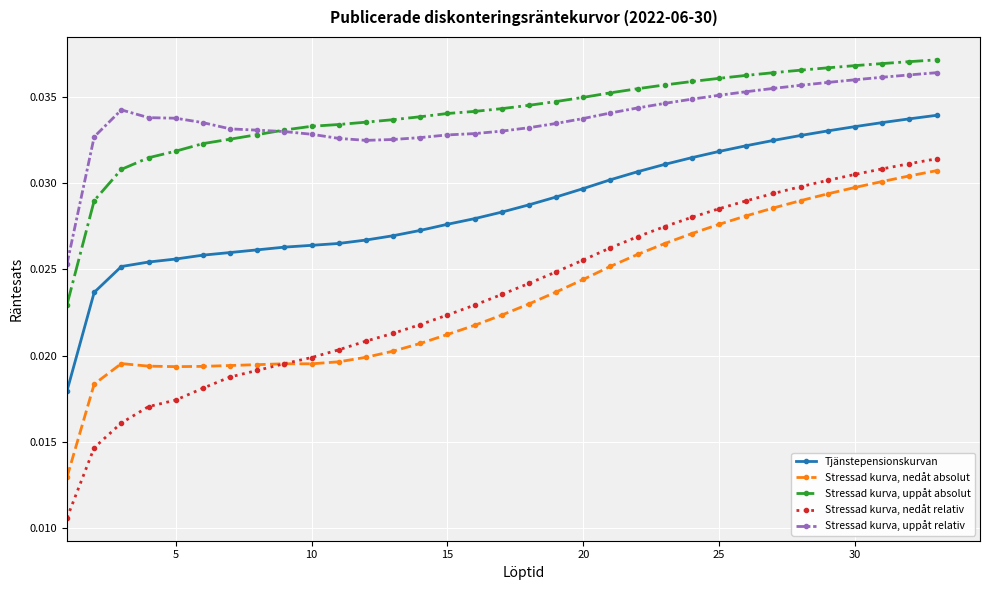

Count the Stressad kurva, uppåt relativ values in the range 0 to 1.

33